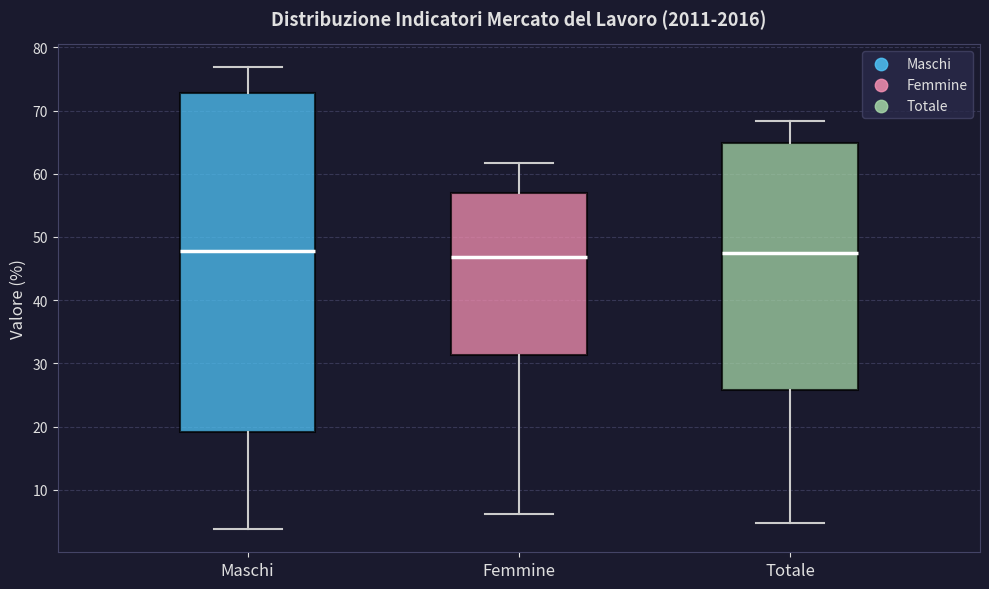

Comparing the boxes themselves (not the whiskers), which one is the tallest?

Maschi